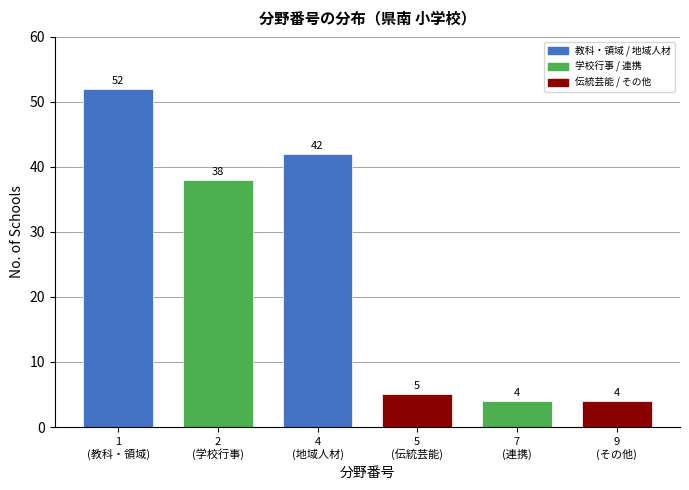

Reading left to right, extract all data points from this chart.

52	38	42	5	4	4